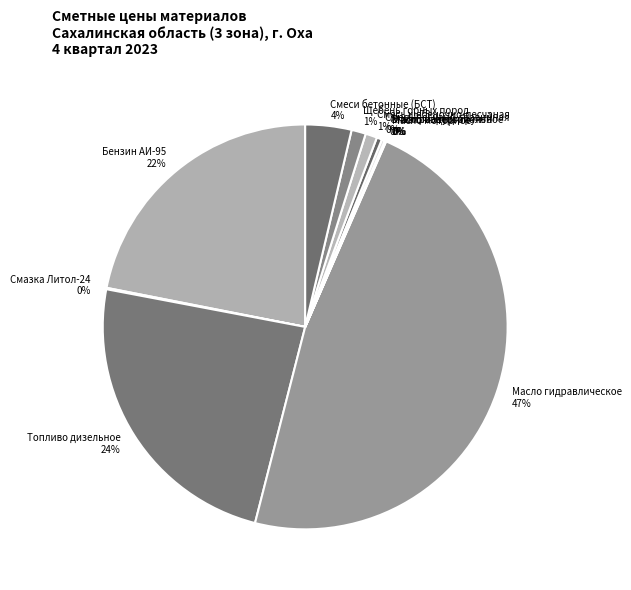

To the nearest percent, what is the difference between the largest and smallest slice percentages?

47%